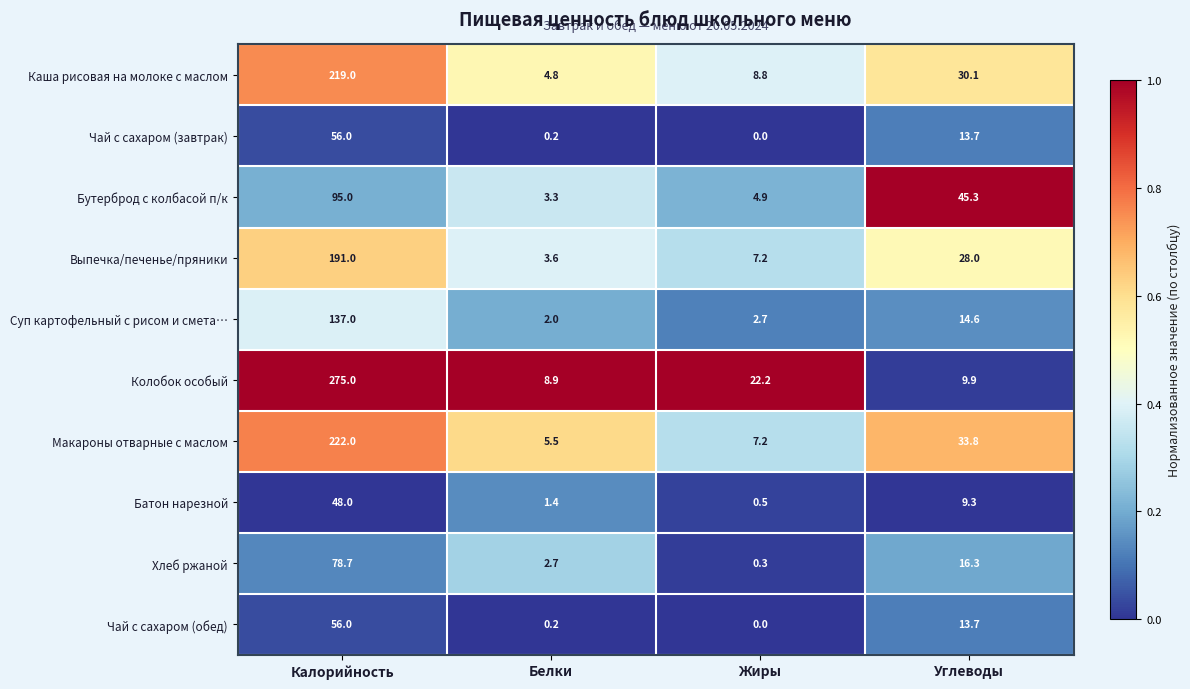

What is the difference between the highest and lowest values at Калорийность?

227.0